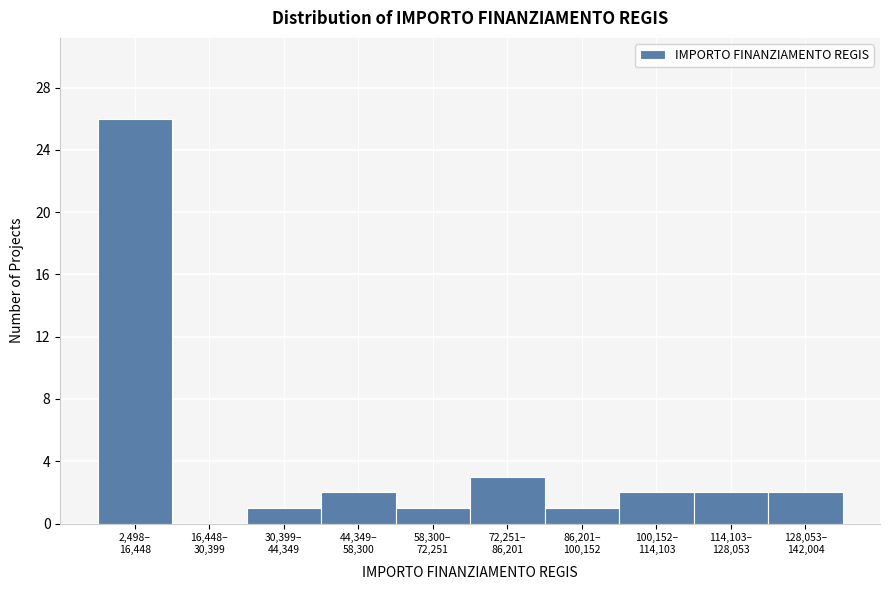

What is the sum of all values?

40